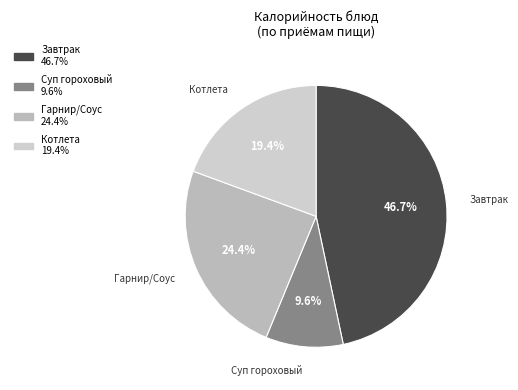

Which slice is the smallest?

Суп гороховый